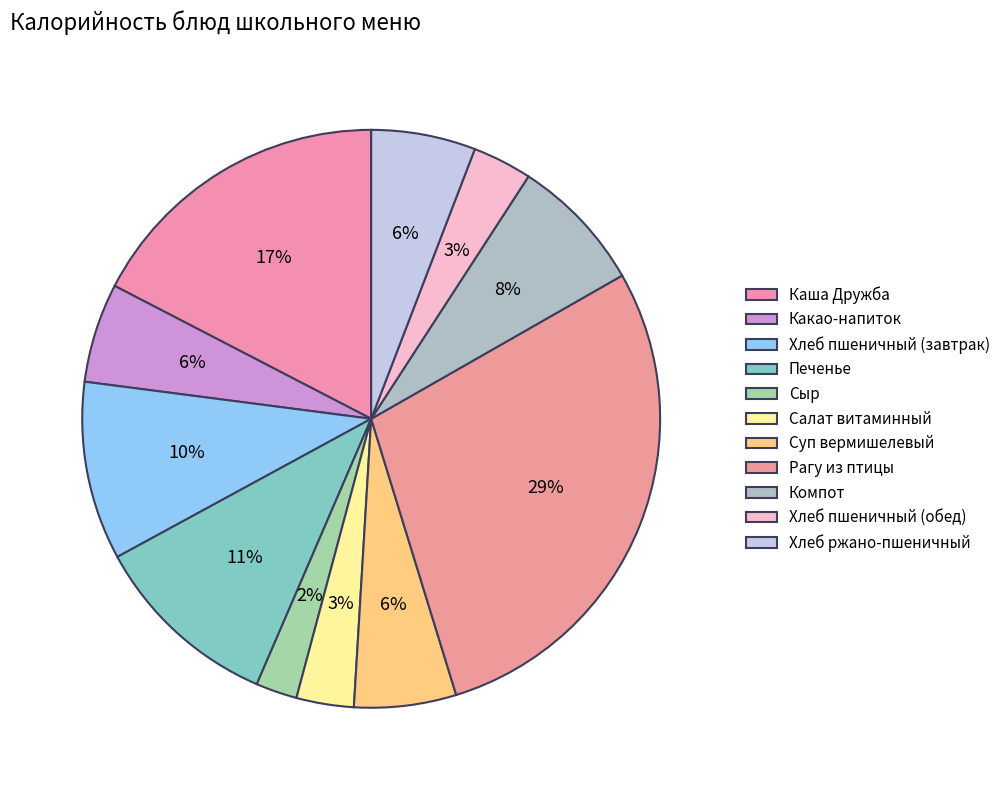

How many slices are in this pie chart?

11